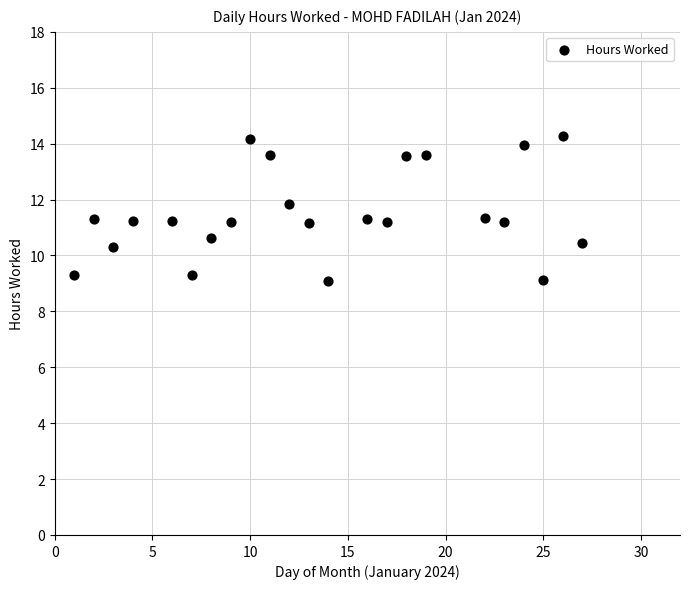

What is the range of Y values (max minus min)?

5.2